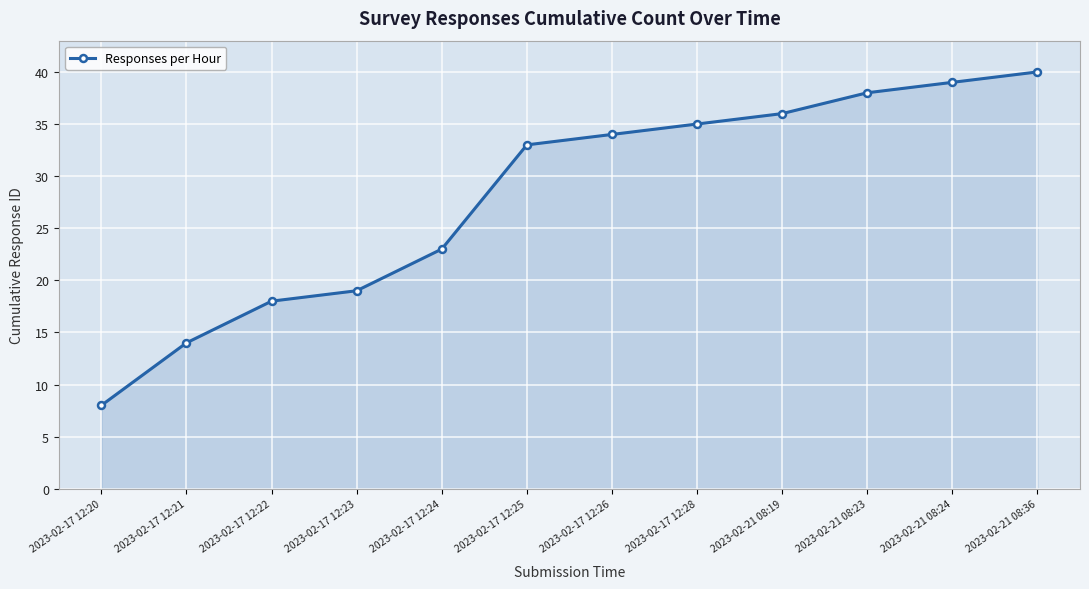

How many values are below 34?

6